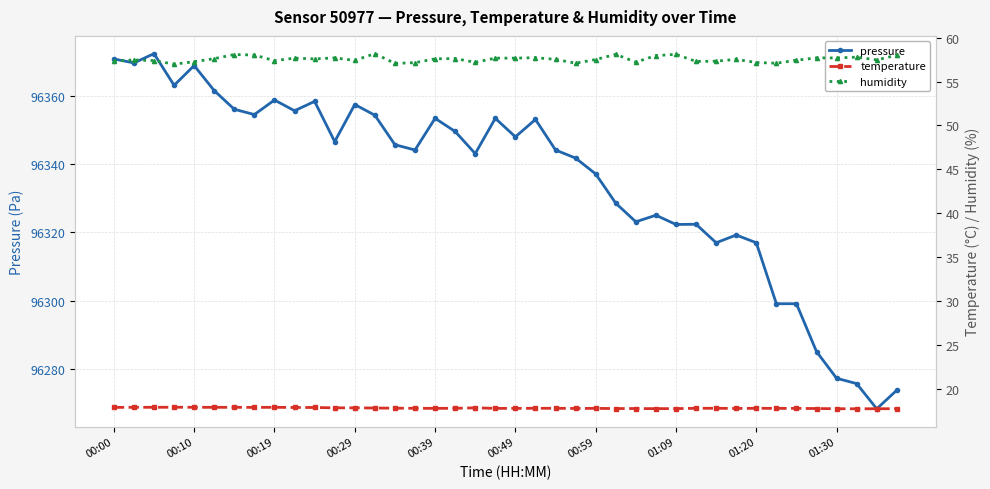

True or false: pressure has more than 1 points higher than both neighbors.

True